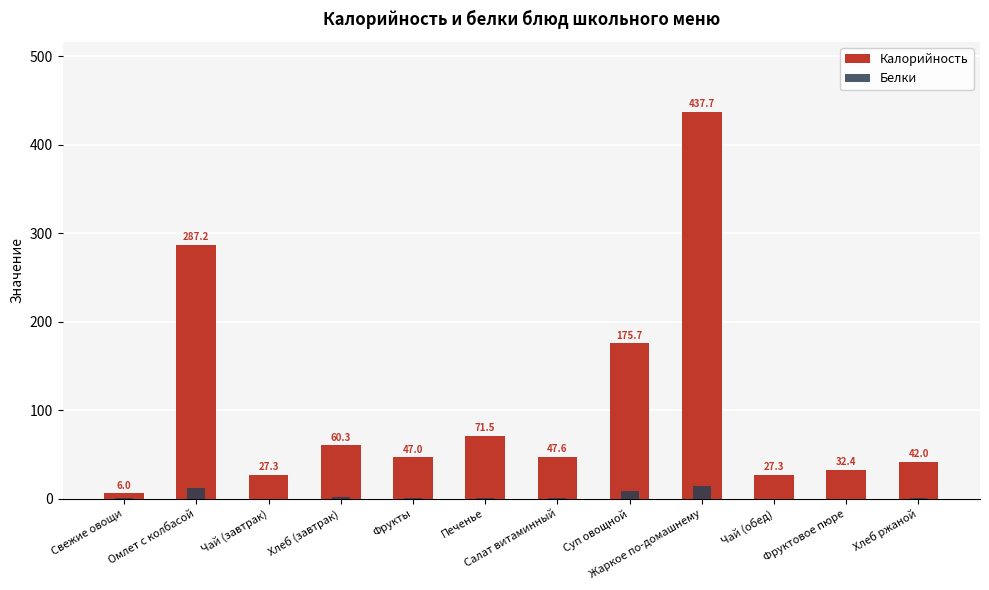

Between Фрукты and Чай (обед), which series saw the biggest shift?

Калорийность